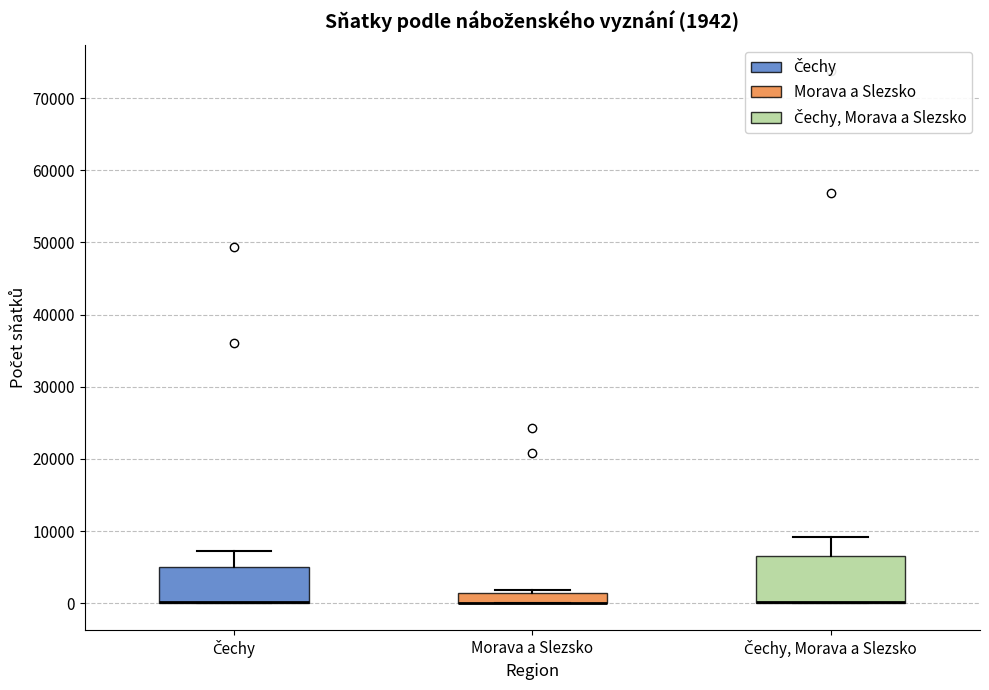

Comparing the boxes themselves (not the whiskers), which one is the tallest?

Čechy, Morava a Slezsko